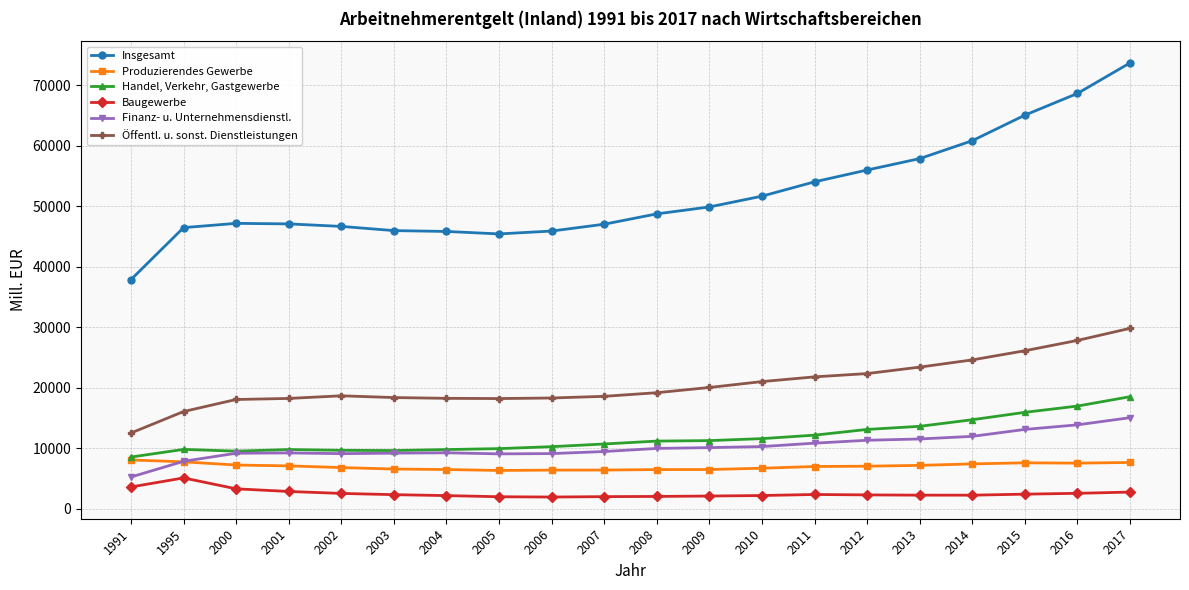

True or false: Baugewerbe and Handel, Verkehr, Gastgewerbe cross at least once.

False